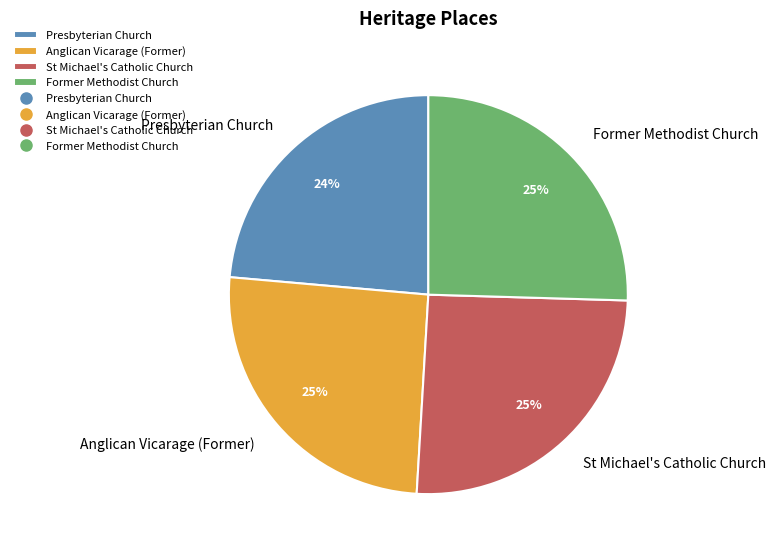

To the nearest percent, what is the combined percentage of Anglican Vicarage (Former) and Former Methodist Church?

51%